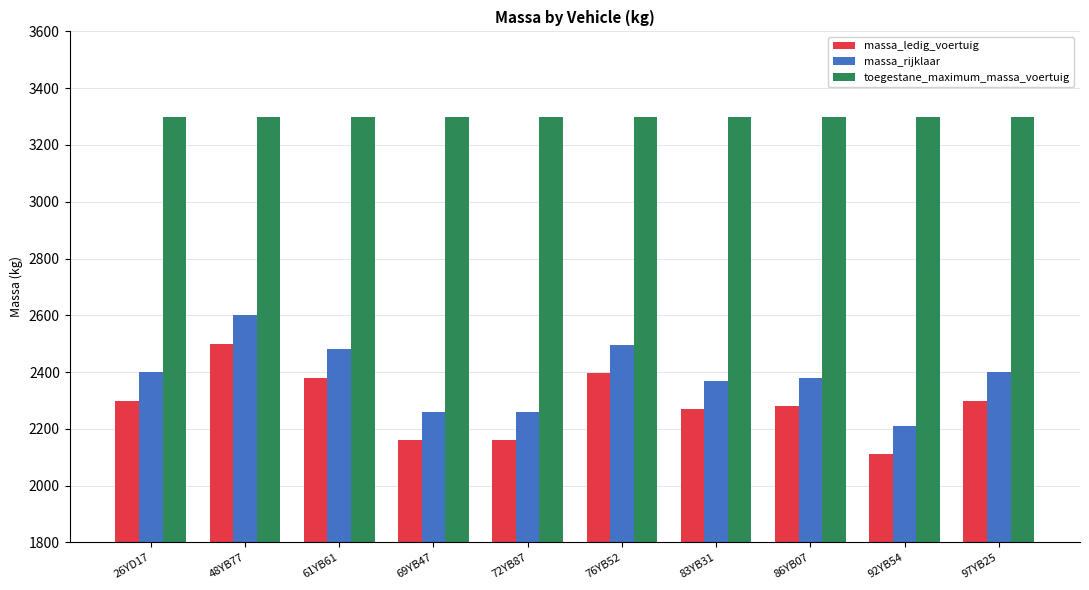

What is the difference between the highest and lowest values at 69YB47?

1140